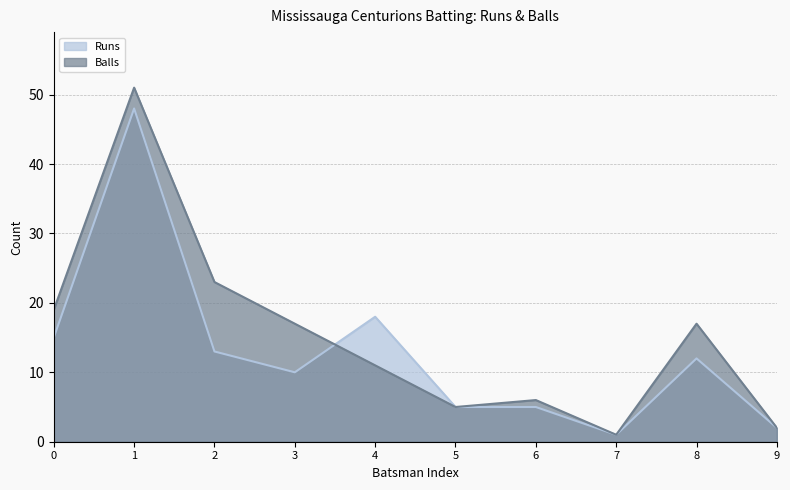

The value of Runs at 3 is 16. True or false?

False